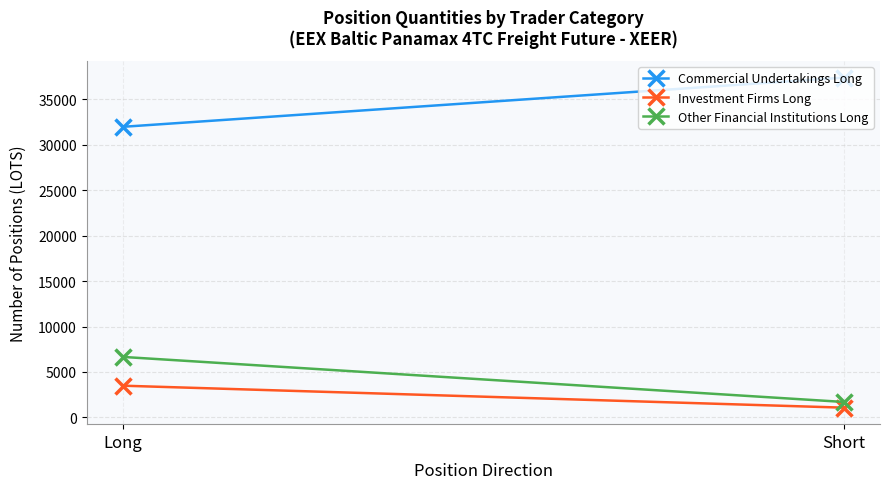

Between Short and Long, which is larger?

Short